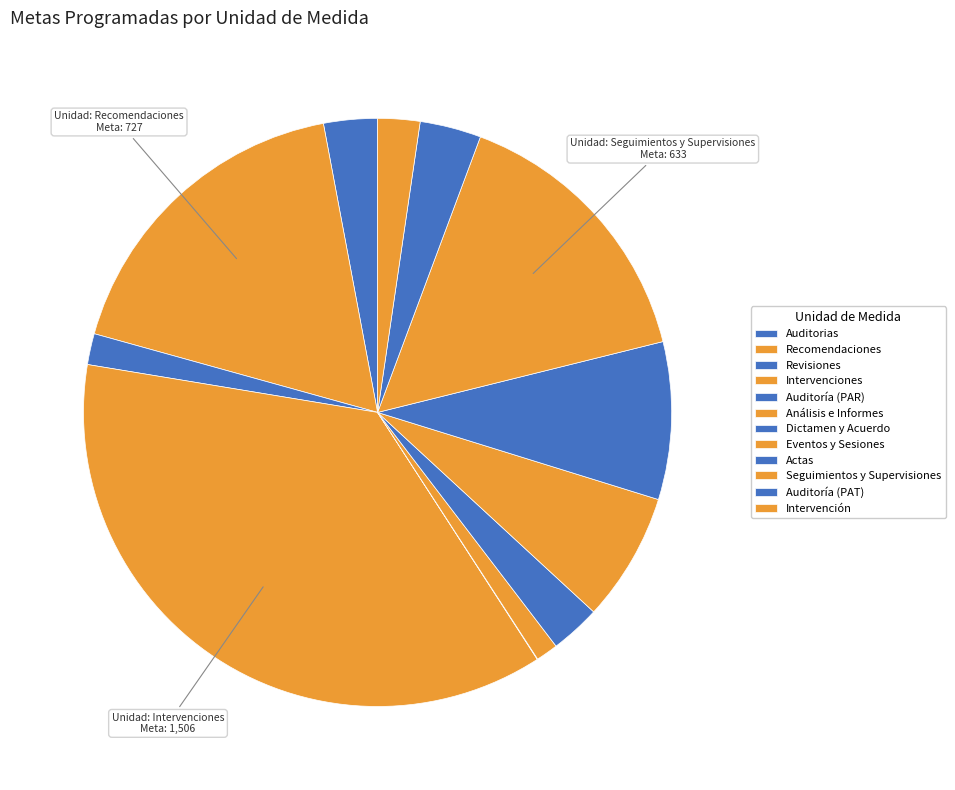

What is the largest slice in the pie chart?

Intervenciones